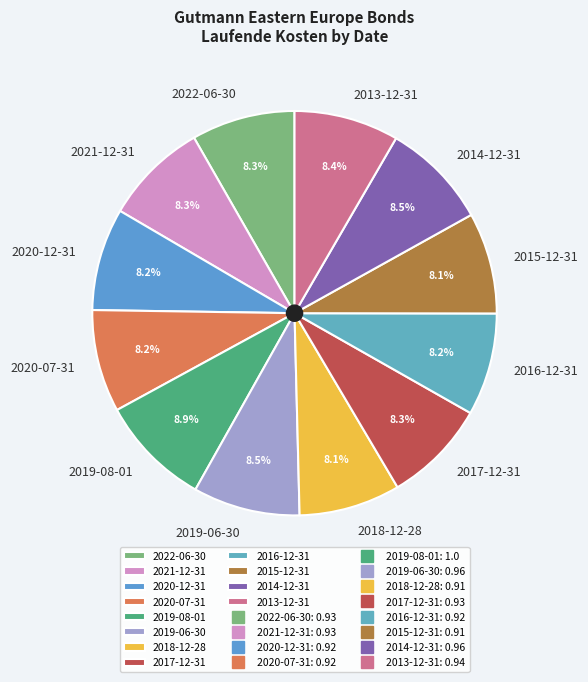

What percentage do 2022-06-30 and 2021-12-31 together represent?

16.6%